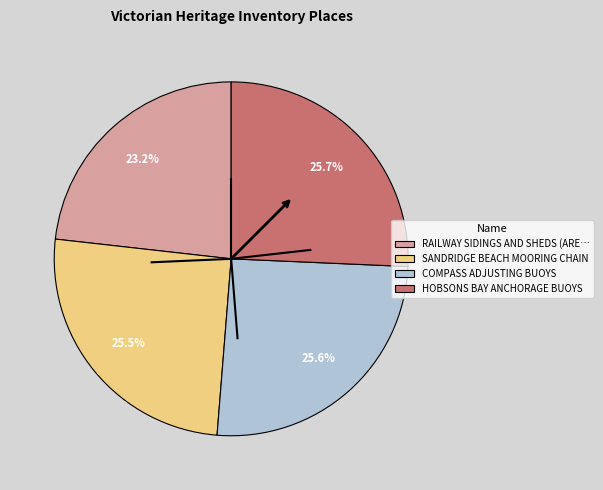

What percentage is the HOBSONS BAY ANCHORAGE BUOYS slice, to the nearest percent?

26%